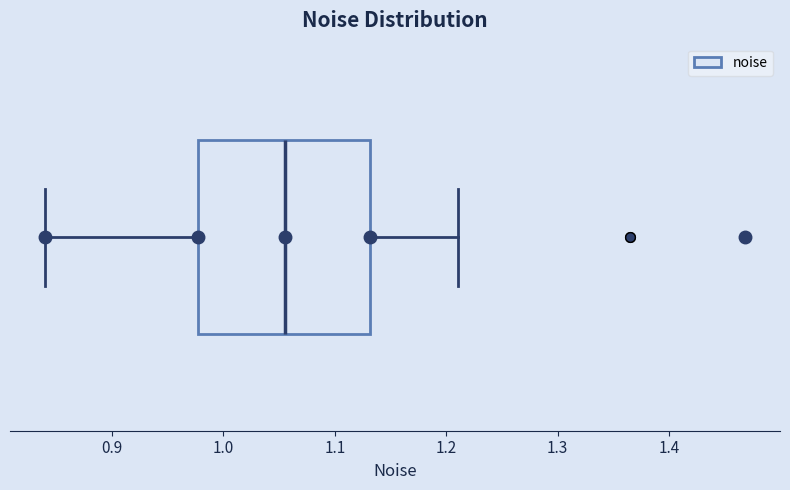

Read this box plot against the x-axis: the position of the median line, the range covered by the box, and the ends of both whiskers. The values are not printed on the chart, so give them approximately, as read against the axis.

median 1.06, box 0.98 to 1.13, whiskers 0.84 to 1.21